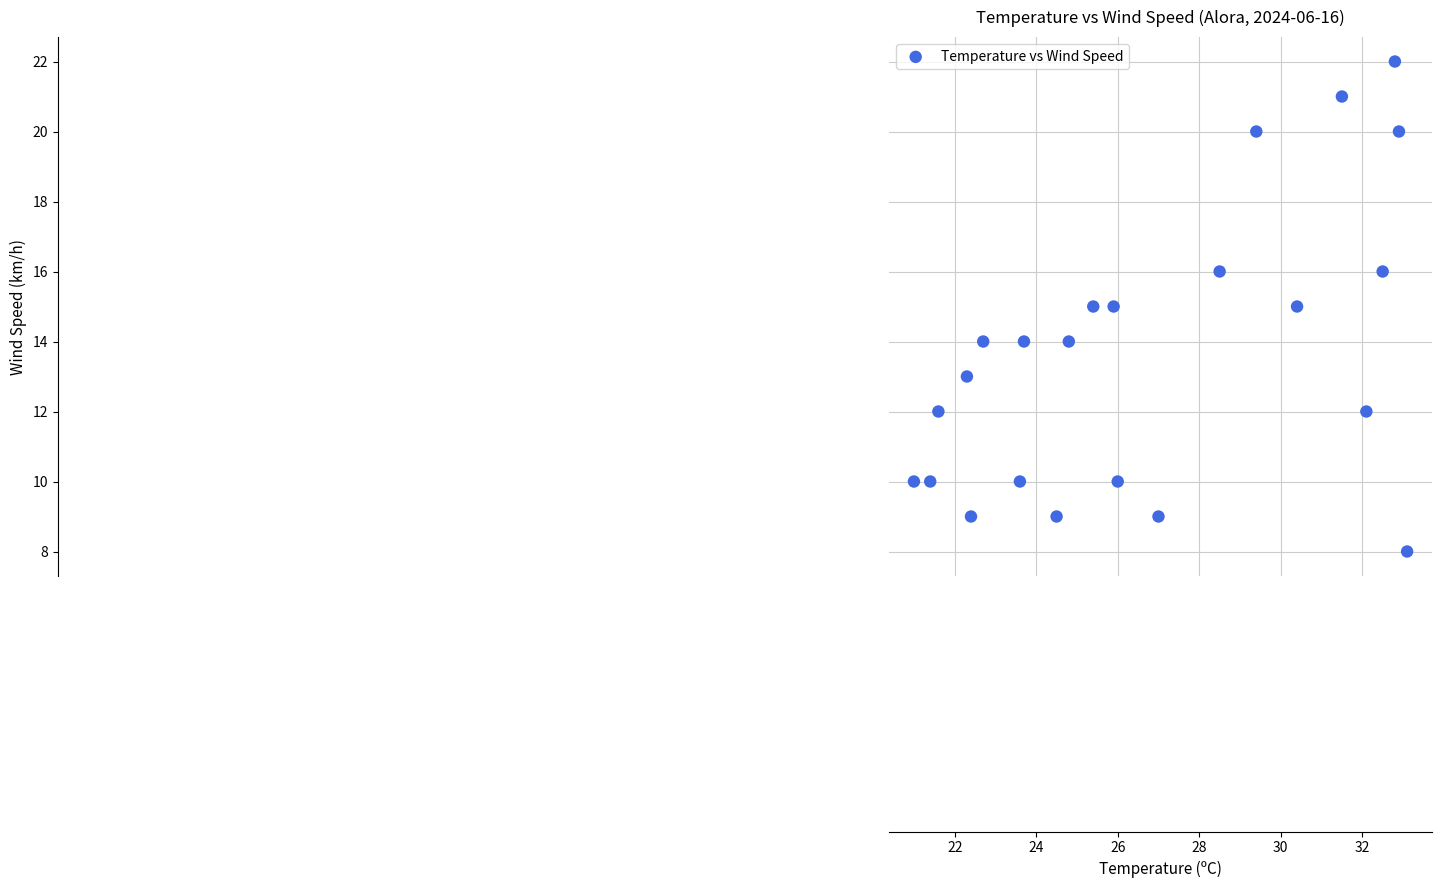

What is the range of Y values (max minus min)?

14